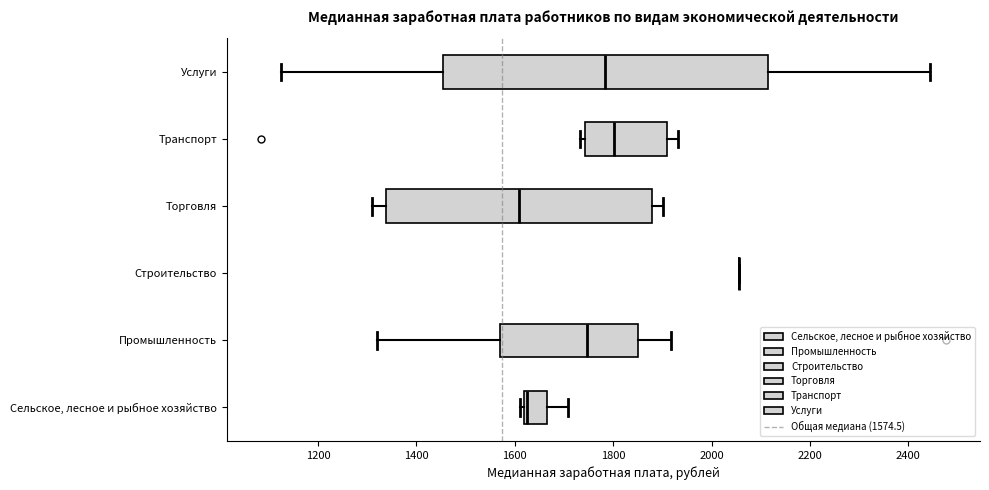

Which box is the widest, from its left edge to its right edge?

Услуги